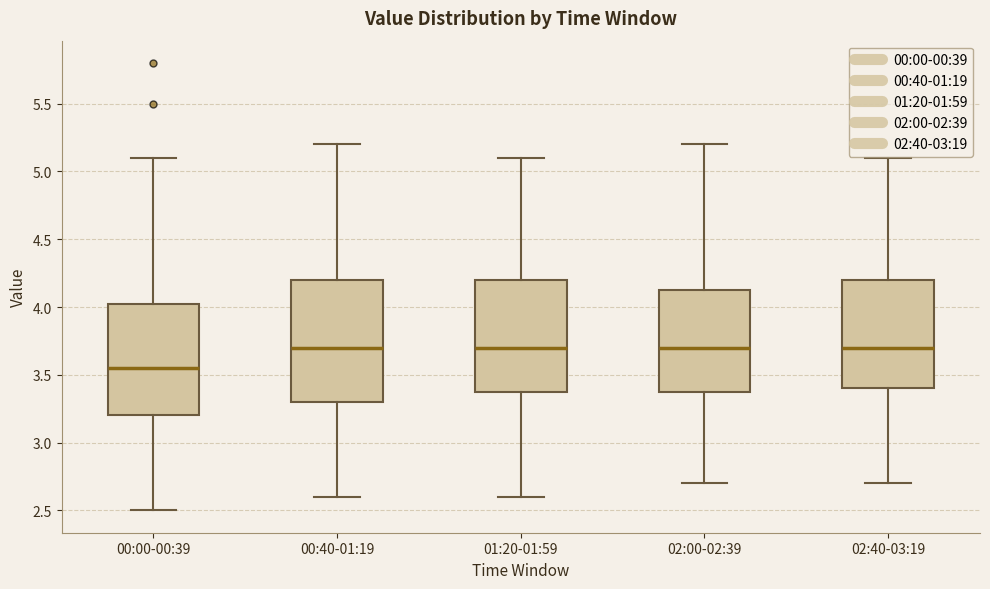

Which box is the tallest, from its lower edge to its upper edge?

00:40-01:19